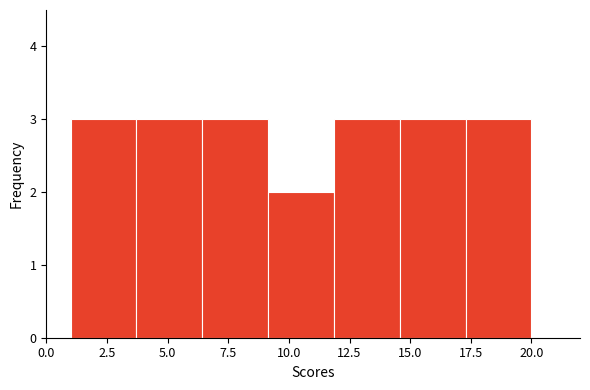

Reading left to right, transcribe this chart: for each bar, give the range it covers on the x-axis and its height. Neither the bar edges nor the heights are printed on the chart, so give them approximately, as read against the axes.

1.0 to 3.5: 3
3.5 to 6.5: 3
6.5 to 9.0: 3
9.0 to 12.0: 2
12.0 to 14.5: 3
14.5 to 17.5: 3
17.5 to 20.0: 3